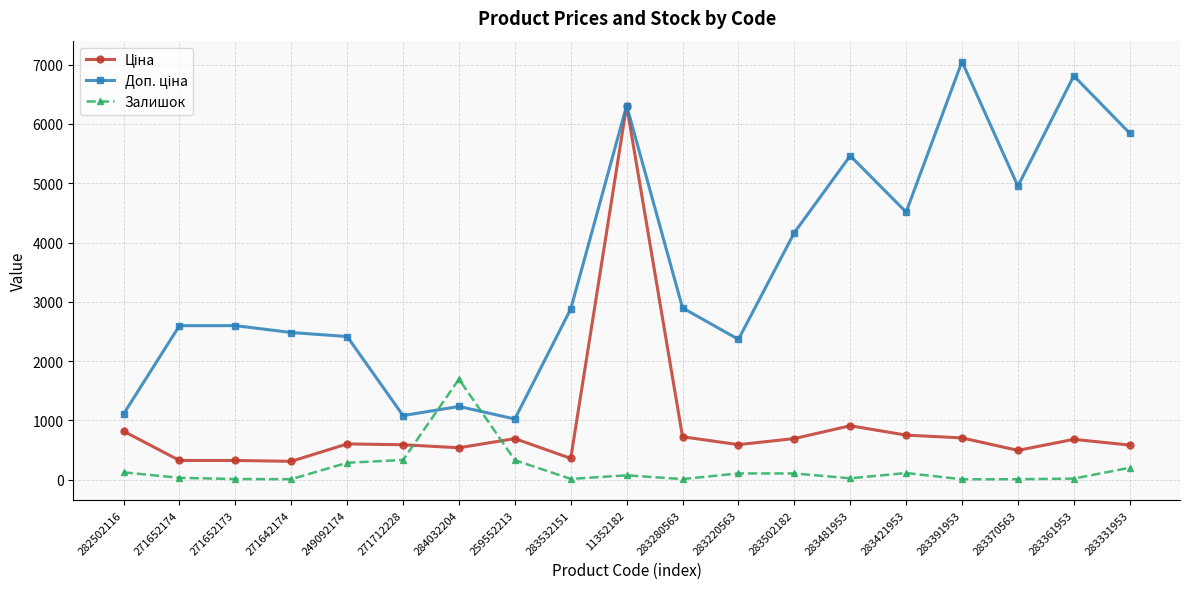

At which category is the sum across all series the highest?

11352182